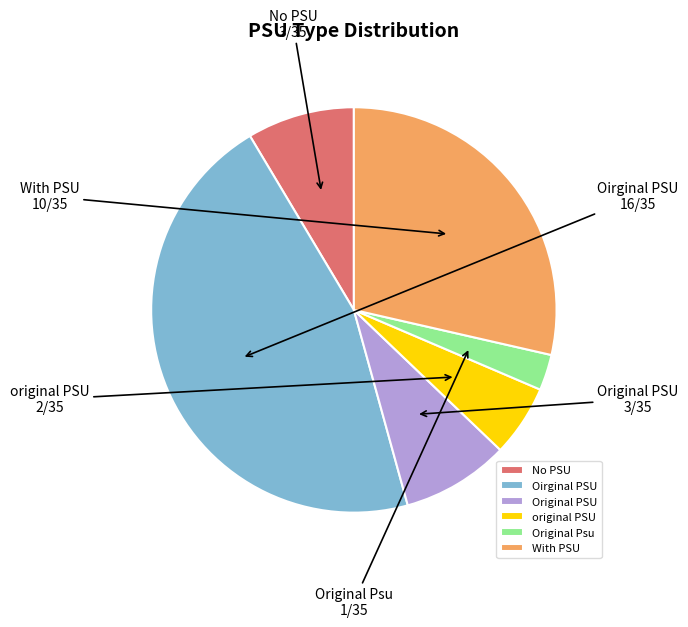

Is there a majority slice in this chart?

No